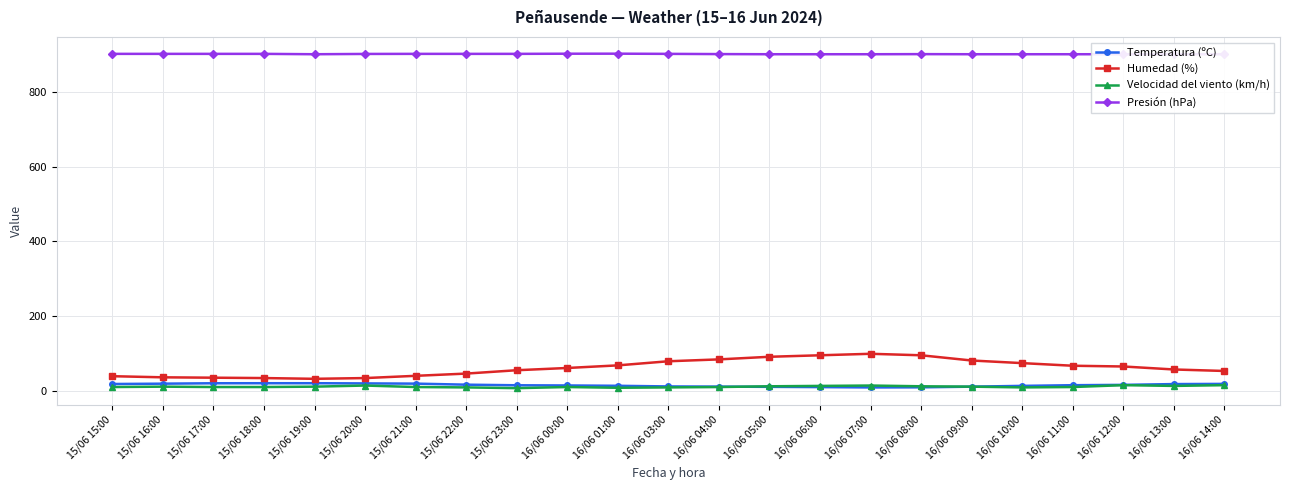

At 16/06 09:00, list the series in order from largest to smallest.

Presión (hPa), Humedad (%), Temperatura (ºC), Velocidad del viento (km/h)